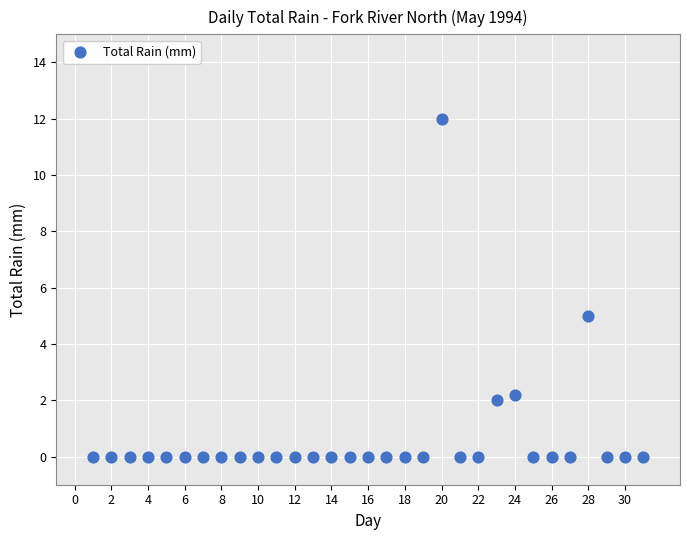

What Y value in the scatter plot is closest to 6?

5.0